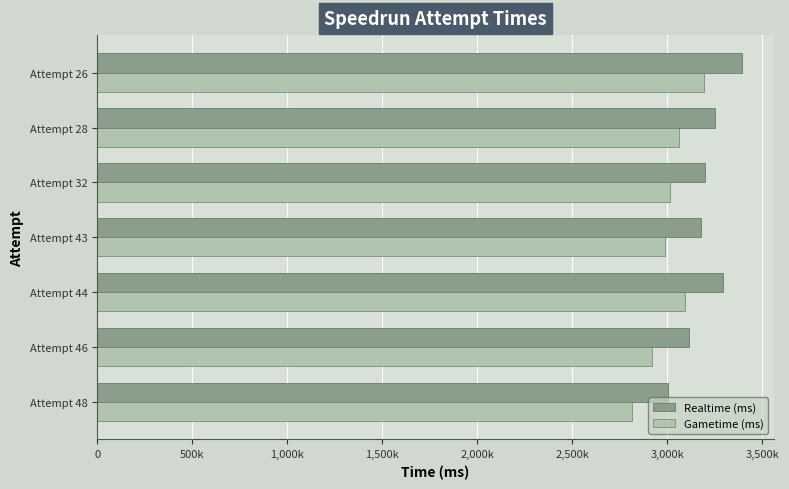

Reading right to left, list all the values displayed in this chart.

Realtime (ms): 3391847	3253970	3201448	3176597	3294598	3115066	3003869
Gametime (ms): 3193705	3060340	3015001	2987478	3093745	2919580	2814333